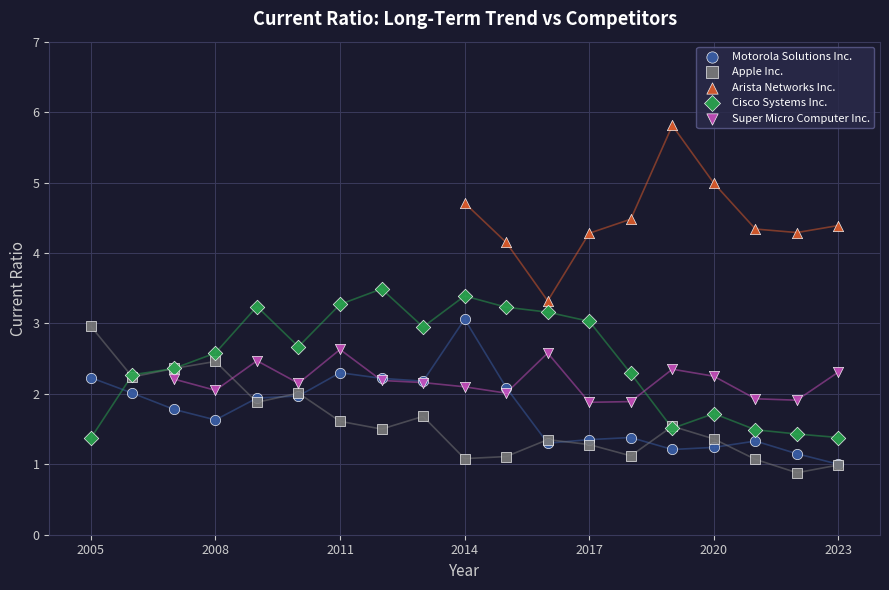

What are all the series names shown in the legend?

Motorola Solutions Inc., Apple Inc., Arista Networks Inc., Cisco Systems Inc., Super Micro Computer Inc.